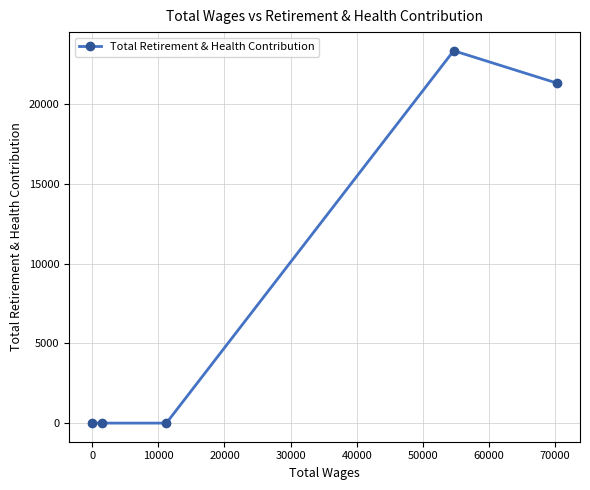

What is the greatest value displayed?

23349